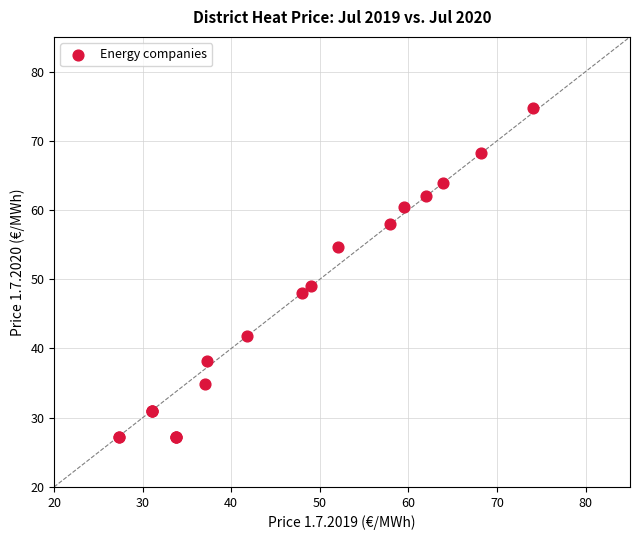

What Y value in the scatter plot is closest to 50?

49.0